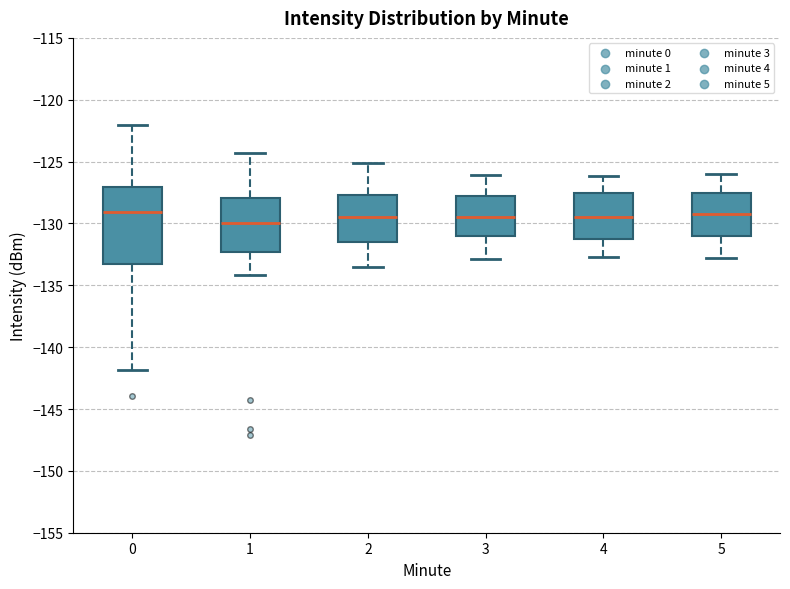

Reading left to right, transcribe this box plot: for each box, give where its median line is, the range the box spans, and where its two whiskers end, as read against the y-axis. The values are not printed on the chart, so give them approximately, as read against the axis.

0: median -129.0, box -133.5 to -127.0, whiskers -142.0 to -122.0
1: median -130.0, box -132.5 to -128.0, whiskers -134.0 to -124.5
2: median -129.5, box -131.5 to -127.5, whiskers -133.5 to -125.0
3: median -129.5, box -131.0 to -128.0, whiskers -133.0 to -126.0
4: median -129.5, box -131.5 to -127.5, whiskers -132.5 to -126.0
5: median -129.0, box -131.0 to -127.5, whiskers -133.0 to -126.0